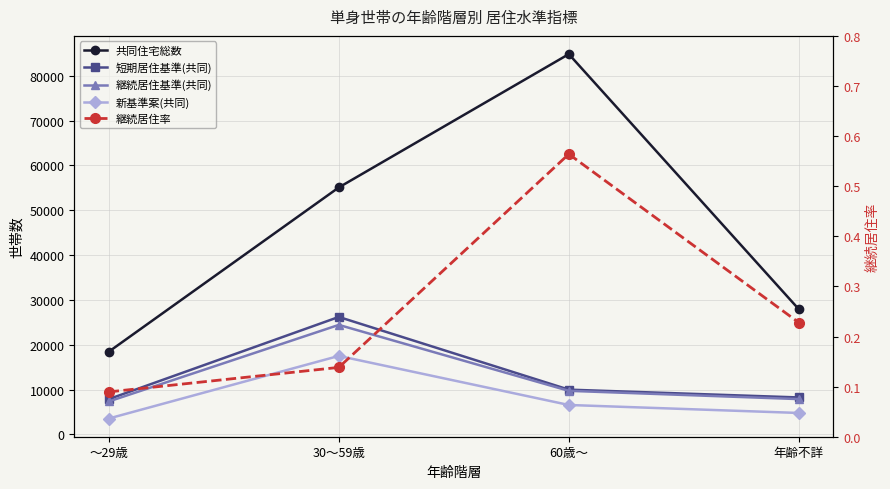

The 継続居住基準(共同) series shows 11682.7 at ～29歳. True or false?

False